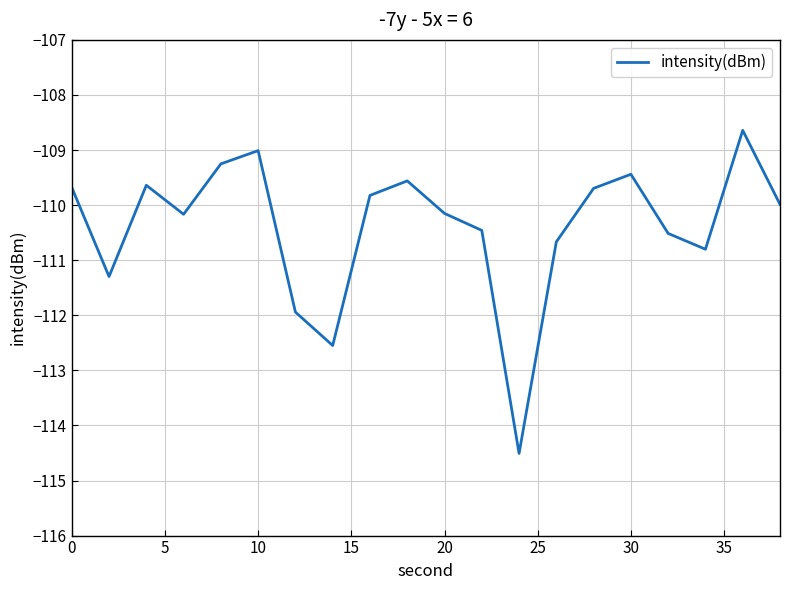

What is the greatest value displayed?

-108.6